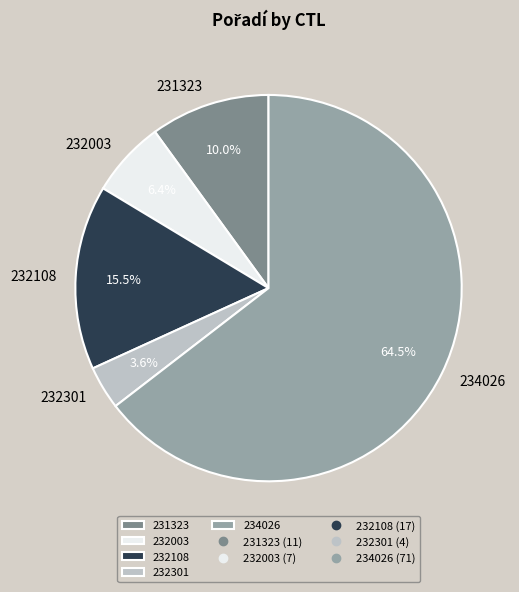

Do 231323 and 232108 together represent more than half of the pie?

No